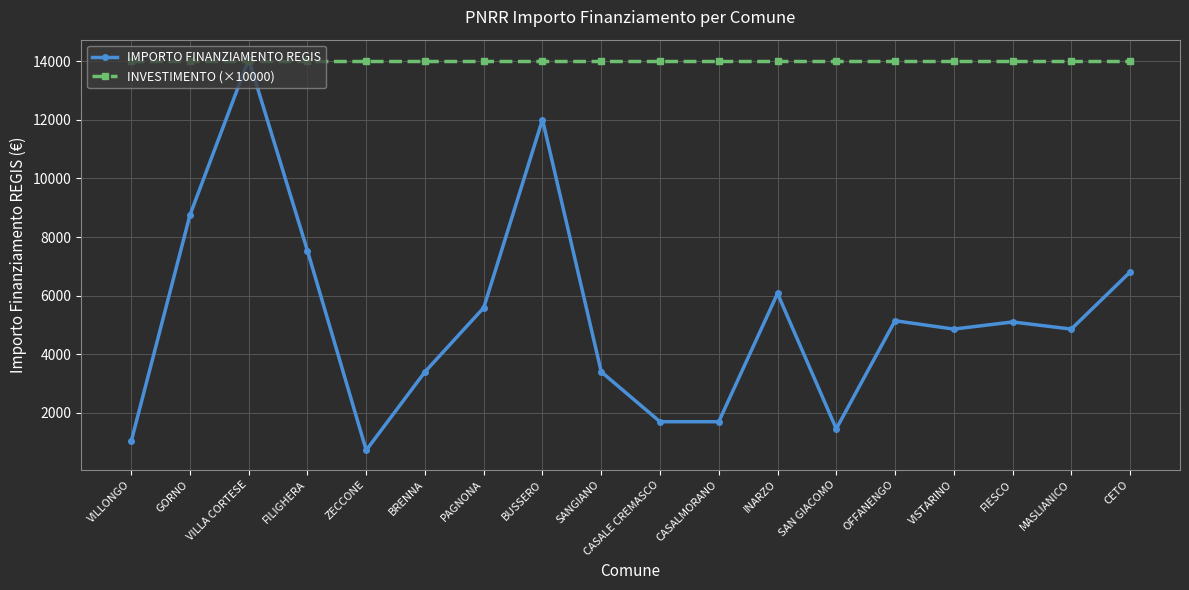

Is this an area chart (filled region under the line)?

No